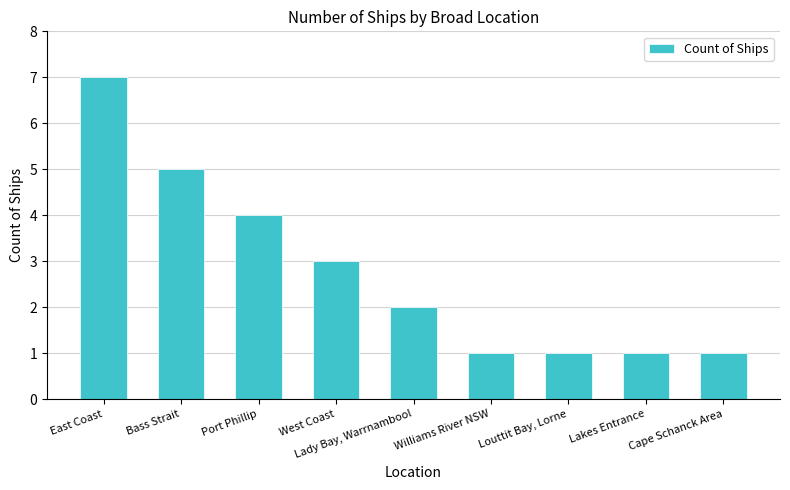

True or false: the data shows 2 at Louttit Bay, Lorne.

False